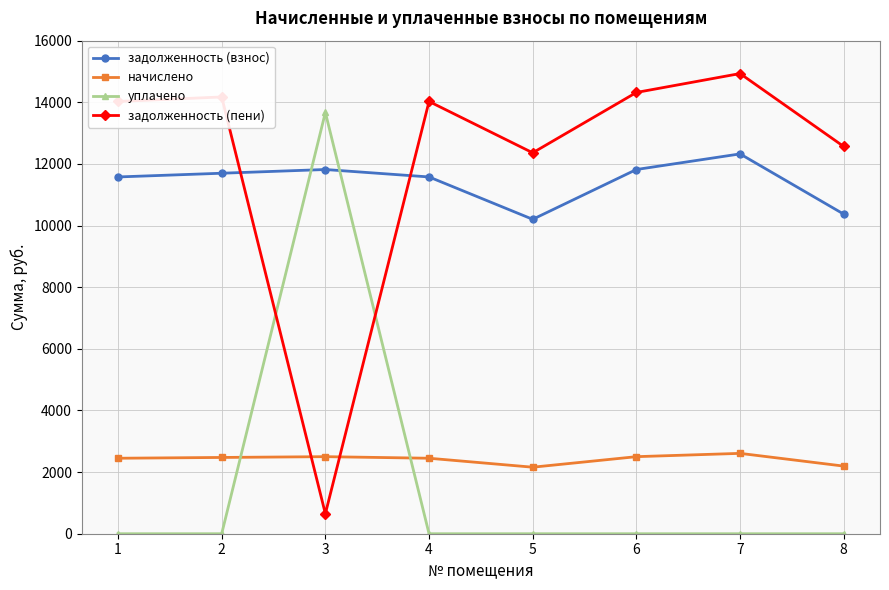

The value of задолженность (пени) at 1 is 7372.0. True or false?

False